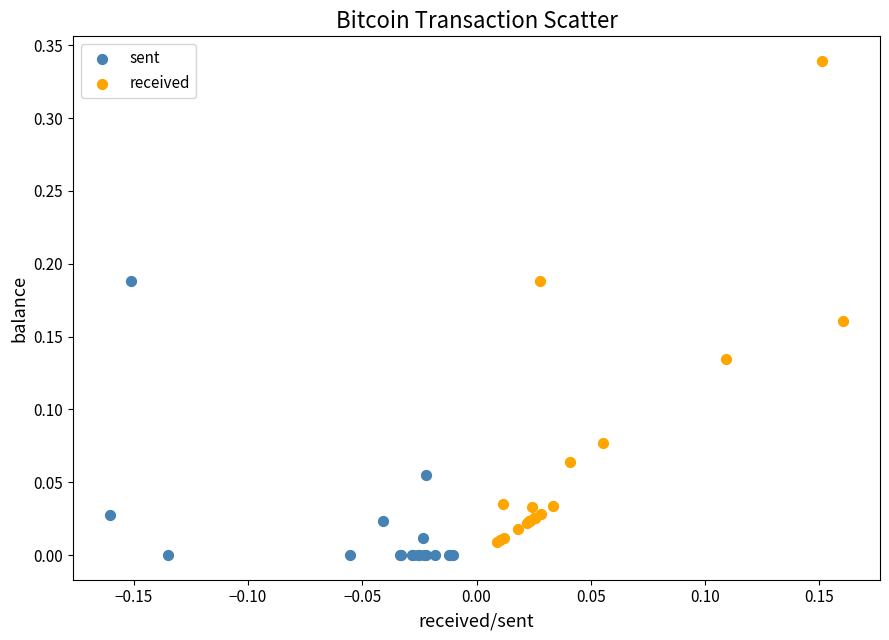

Which series reaches the minimum Y coordinate?

sent